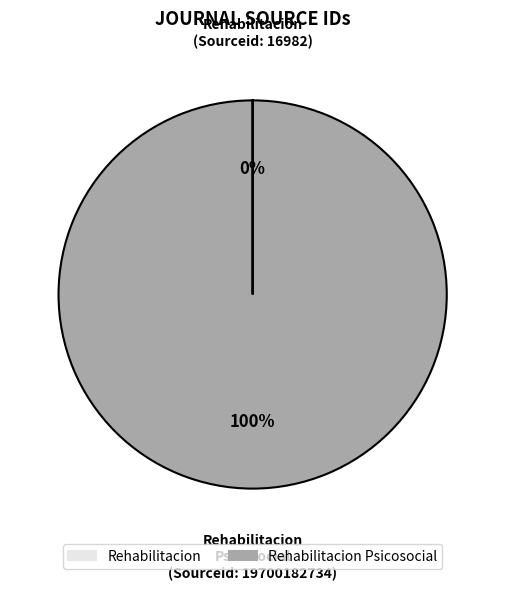

Is there any slice that represents more than half of the pie?

Yes